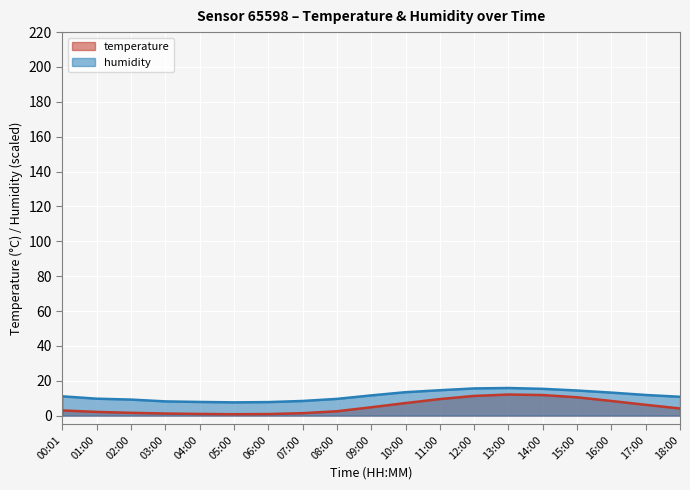

What is the average value of the temperature series?

5.3